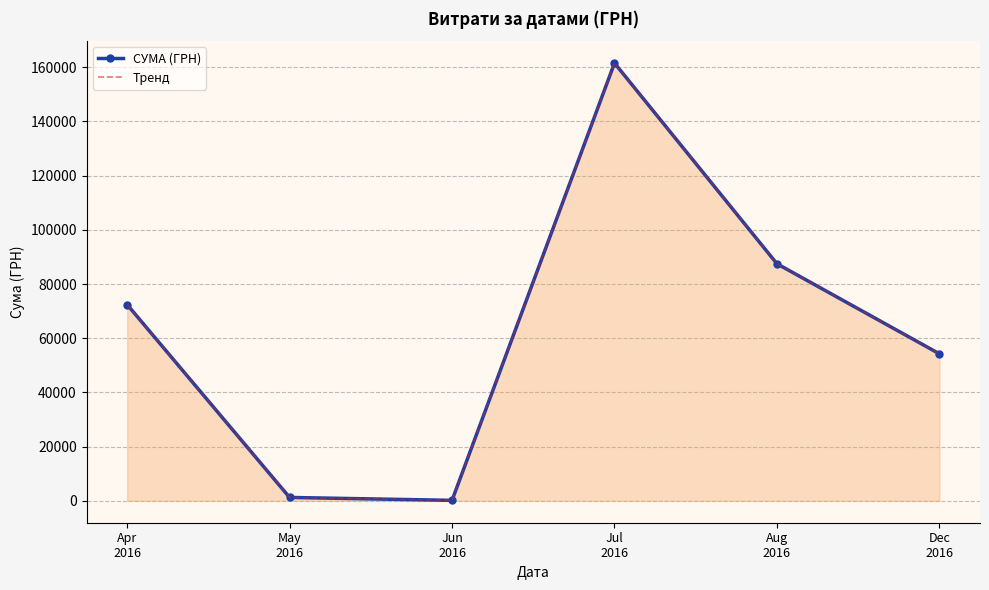

What is the maximum value for Тренд?

161513.3